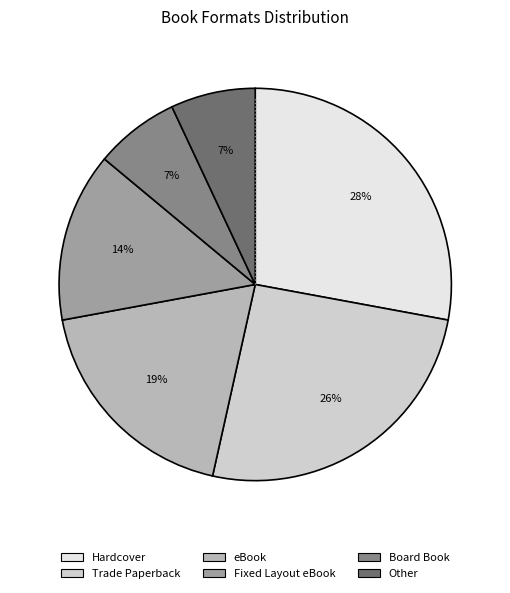

To the nearest percent, what is the average slice percentage?

17%